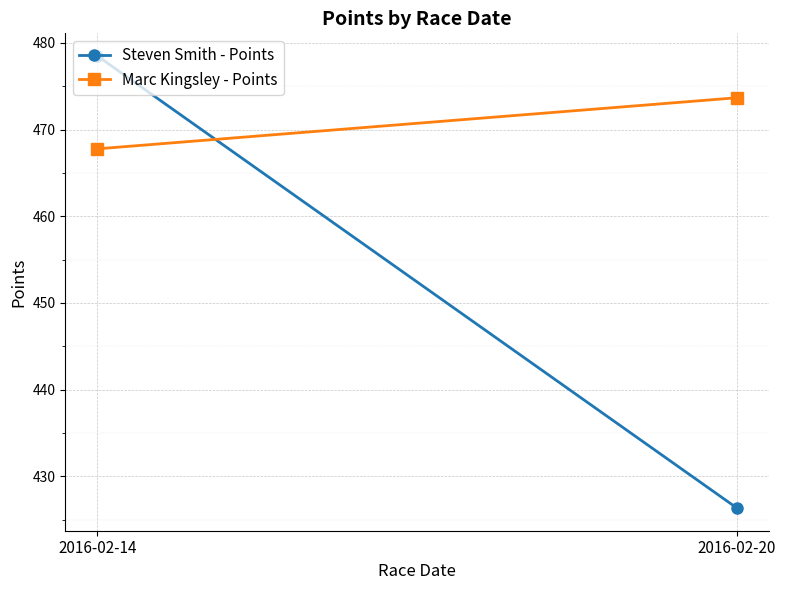

Reading left to right, what are all the values shown in this chart?

Steven Smith - Points: 2016-02-14=478.5	2016-02-20=426.3
Marc Kingsley - Points: 2016-02-14=467.8	2016-02-20=473.7